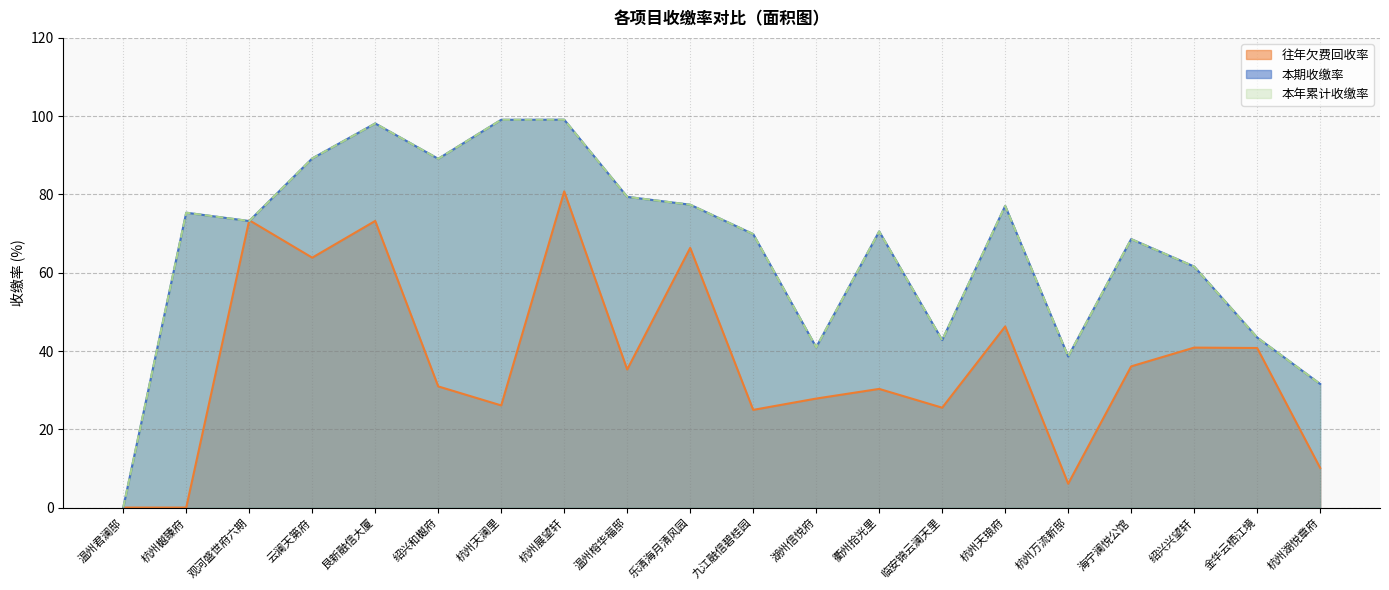

Where does the 往年欠费回收率 series first go above 35?

观河盛世府六期